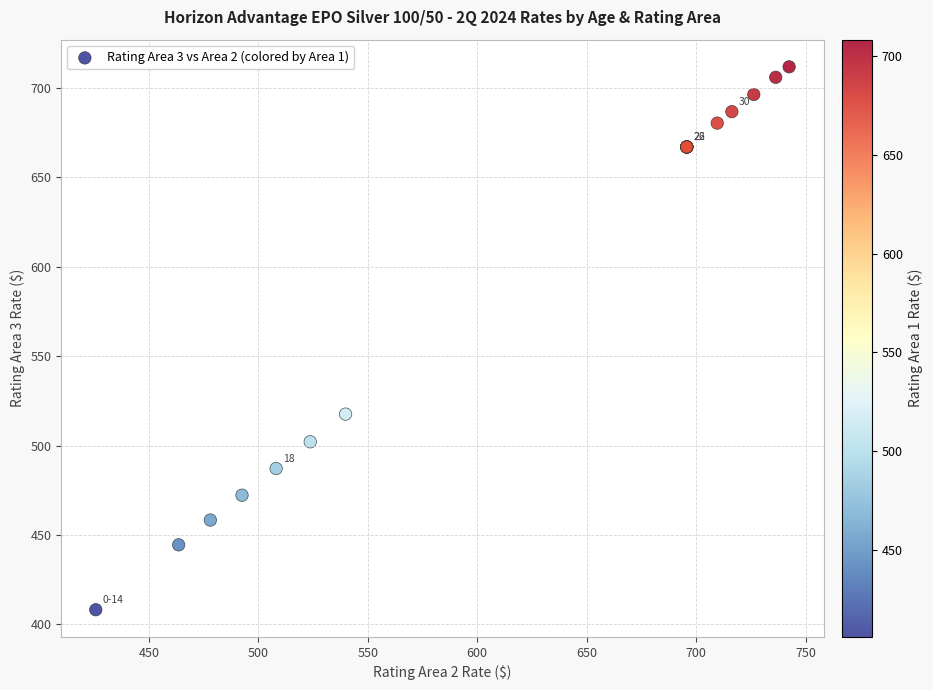

What Y value in the scatter plot is closest to 560?

517.6